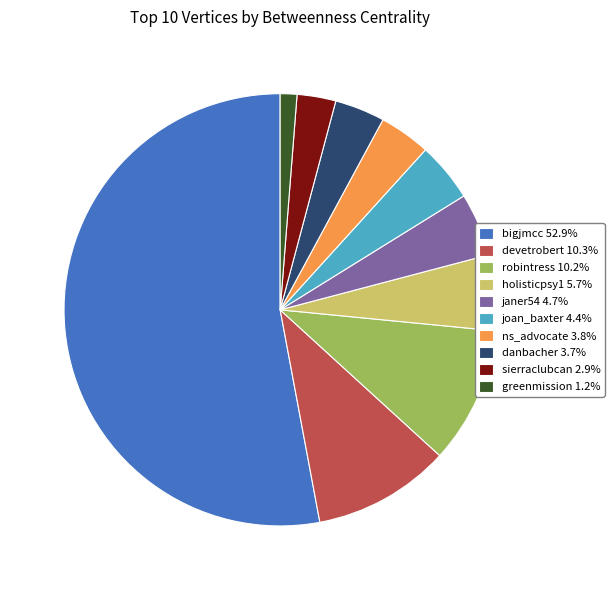

The holisticpsy1 slice represents 17% of the pie. True or false?

False